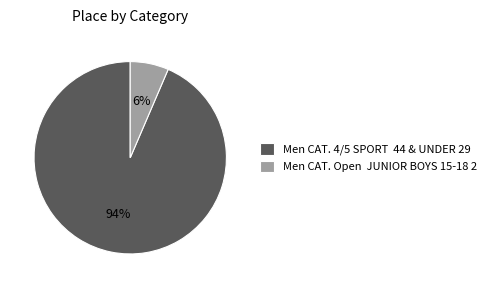

To the nearest percent, what is the average slice percentage?

50%